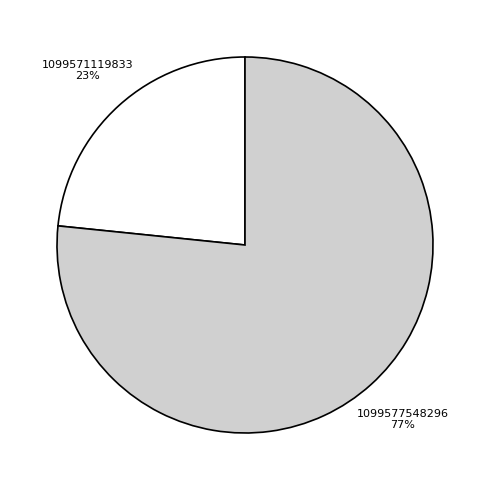

Does any single category account for the majority?

Yes